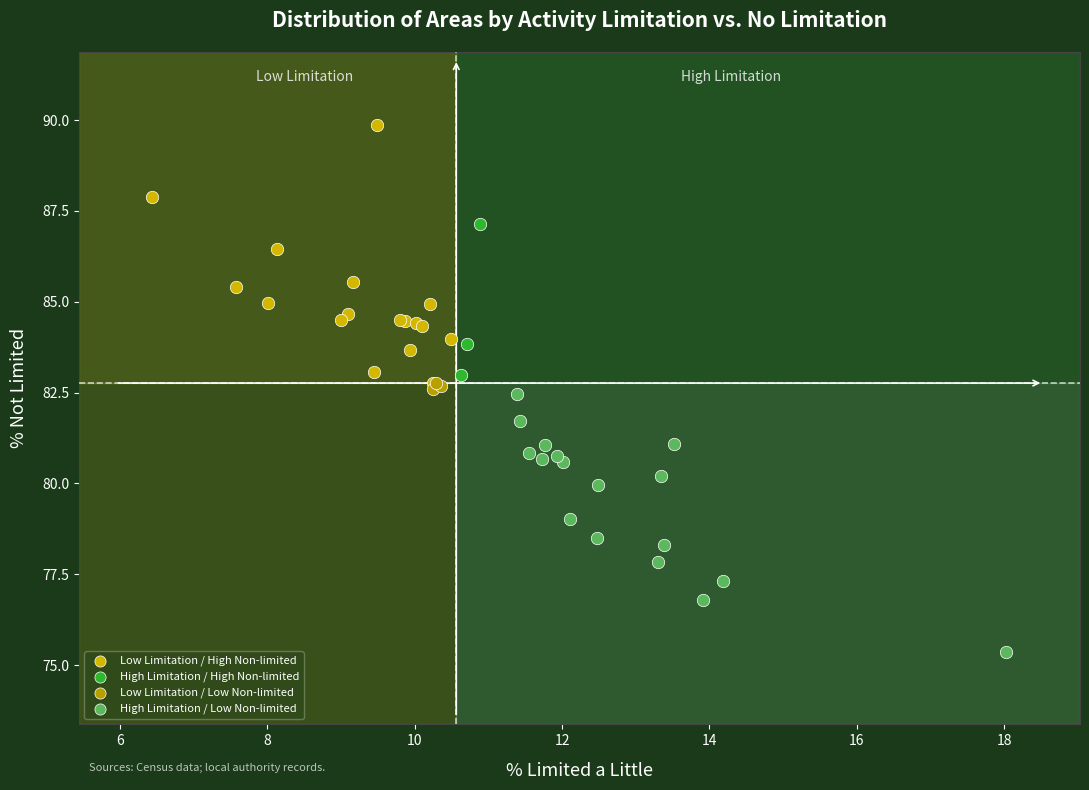

Which series reaches the minimum Y coordinate?

High Limitation / Low Non-limited